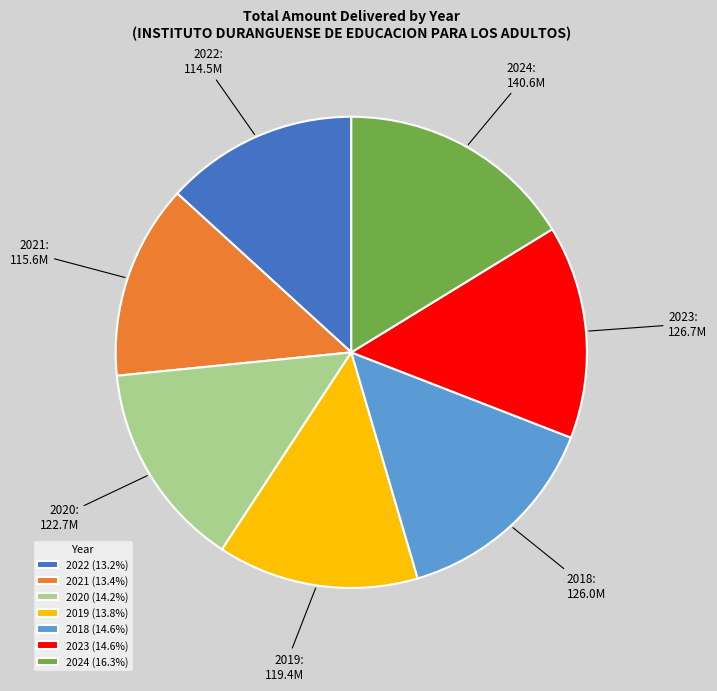

True or false: 2023 accounts for 25% of the total.

False